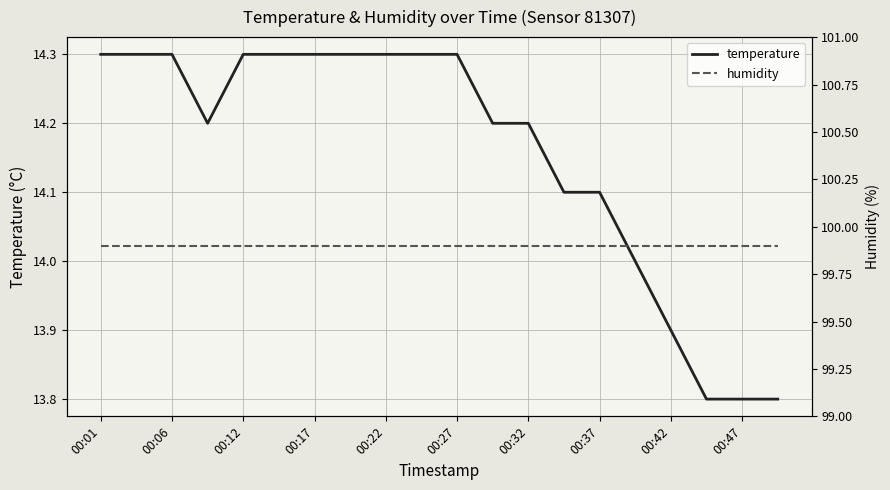

List the series in order of their overall mean, lowest first.

temperature, humidity